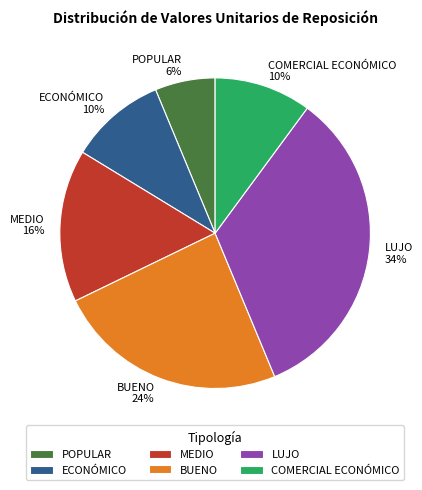

To the nearest percent, what percentage of the pie is ECONÓMICO?

10%